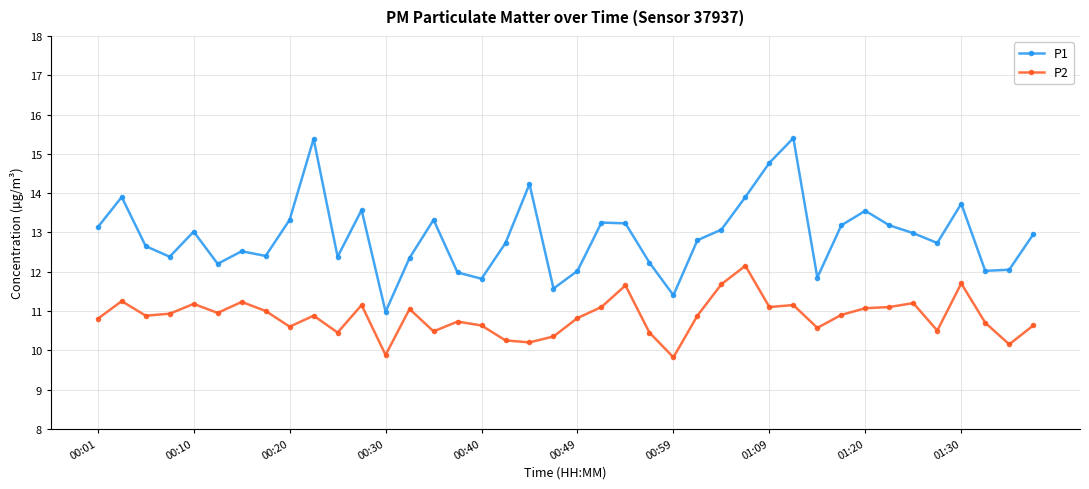

Rank the series by their maximum value, from highest to lowest.

P1, P2